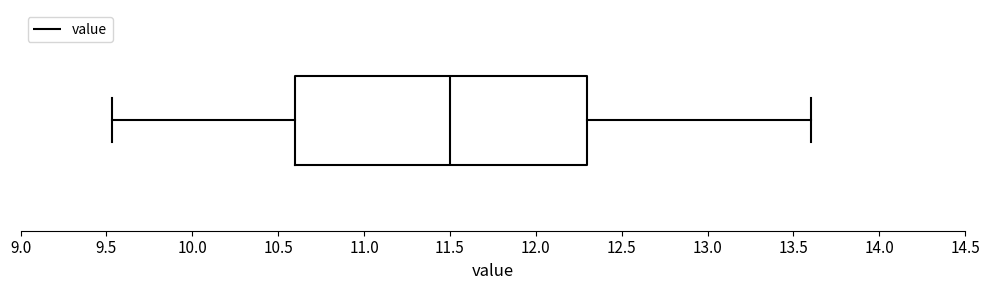

Read this box plot against the x-axis: the position of the median line, the range covered by the box, and the ends of both whiskers. The values are not printed on the chart, so give them approximately, as read against the axis.

median 11.50, box 10.60 to 12.30, whiskers 9.55 to 13.60